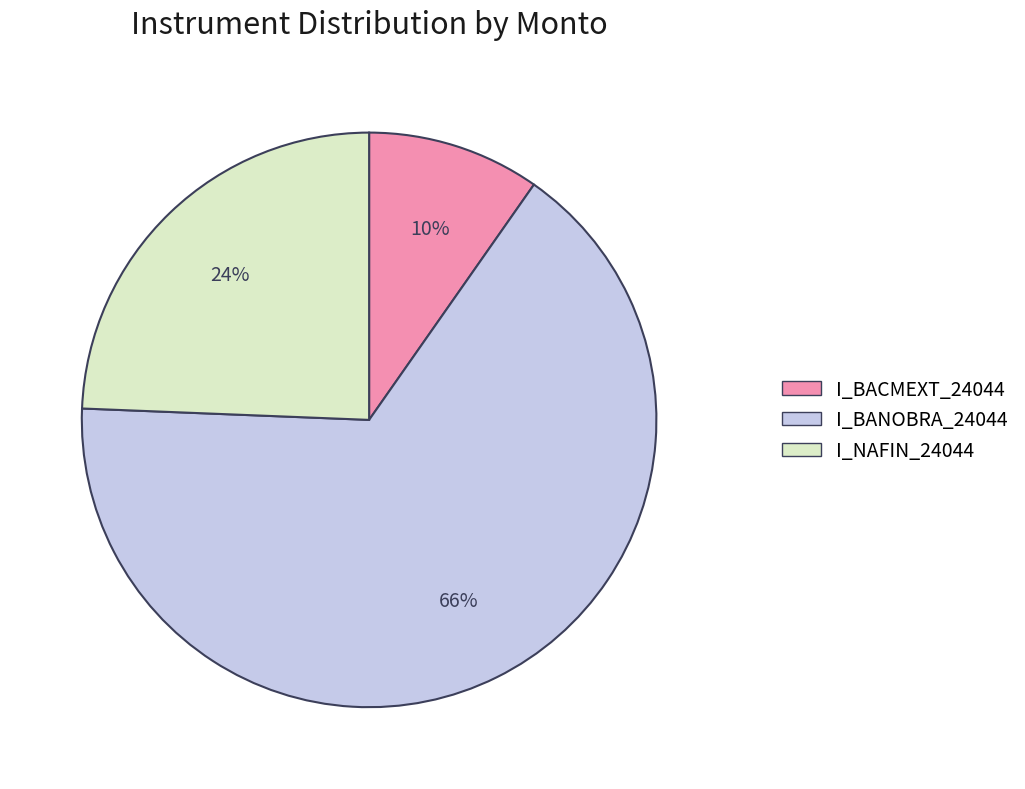

Rank the categories by value from lowest to highest.

I_BACMEXT_24044, I_NAFIN_24044, I_BANOBRA_24044